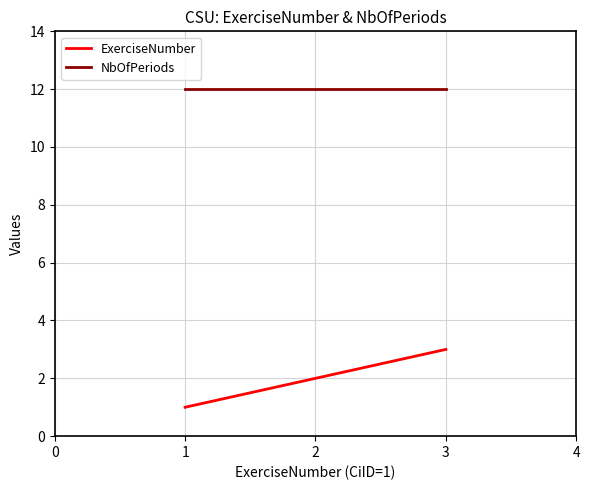

List the series in order of their peak value, highest first.

NbOfPeriods, ExerciseNumber